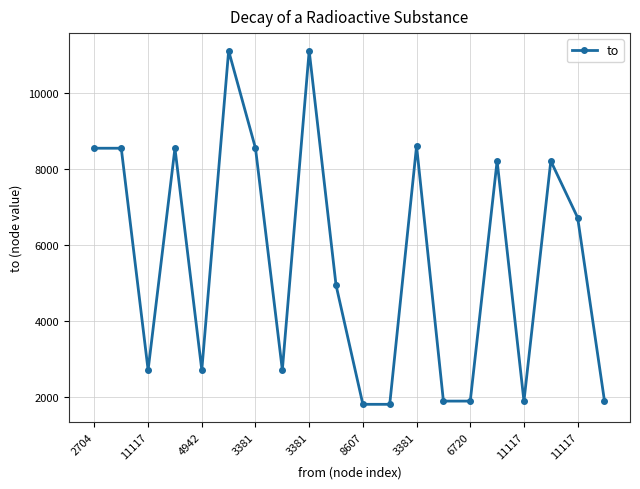

True or false: there are more than 1 points higher than both neighbors.

True